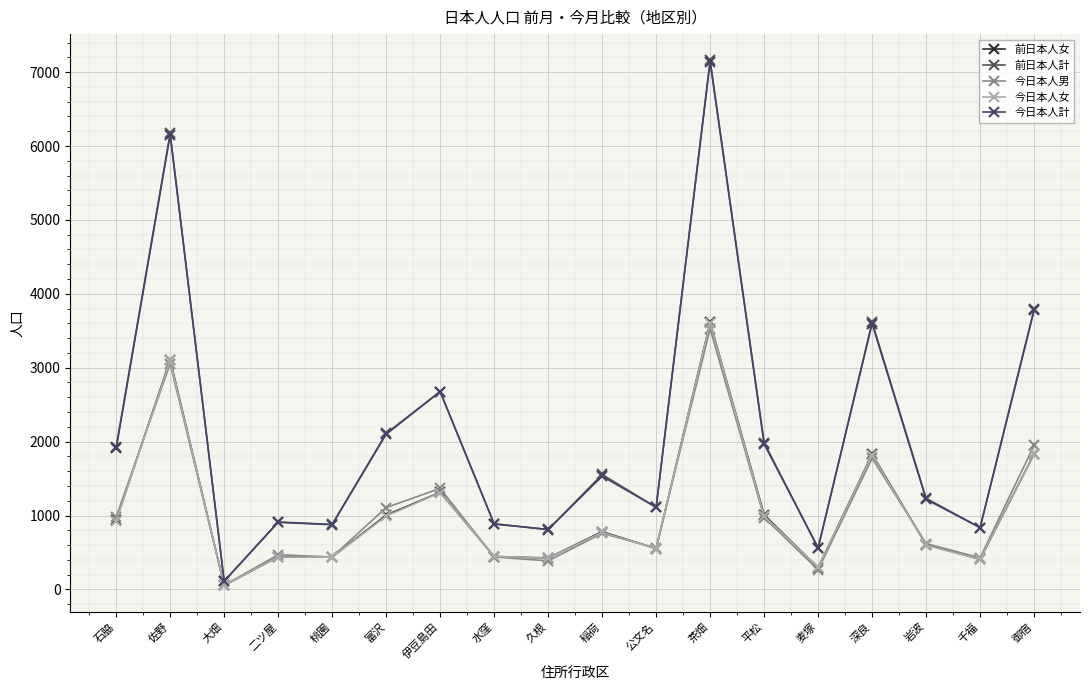

At which category does 前日本人女 reach its first local peak?

佐野